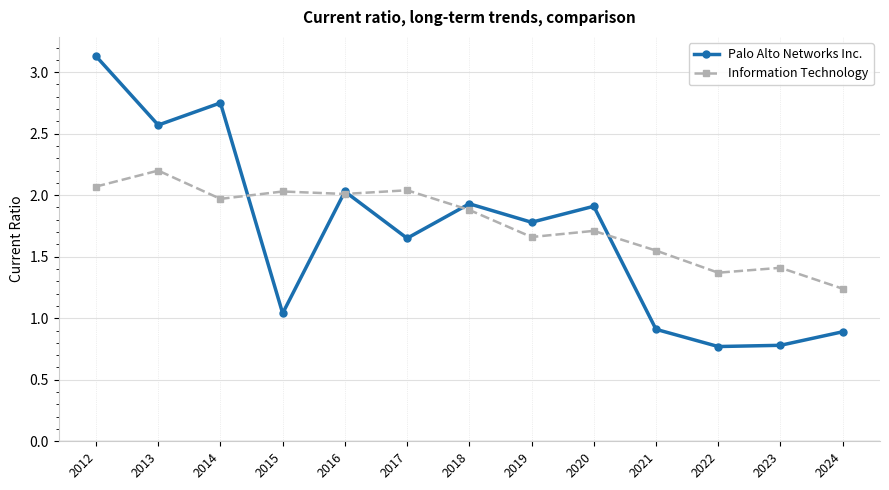

How many distinct data groups are displayed?

2